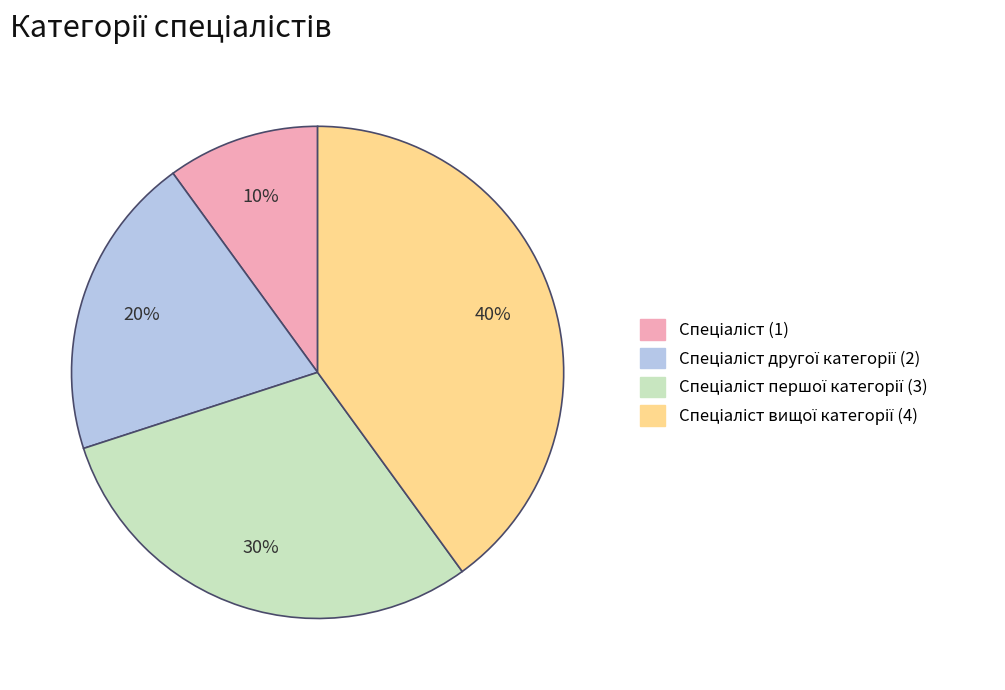

Is there any slice that represents more than half of the pie?

No